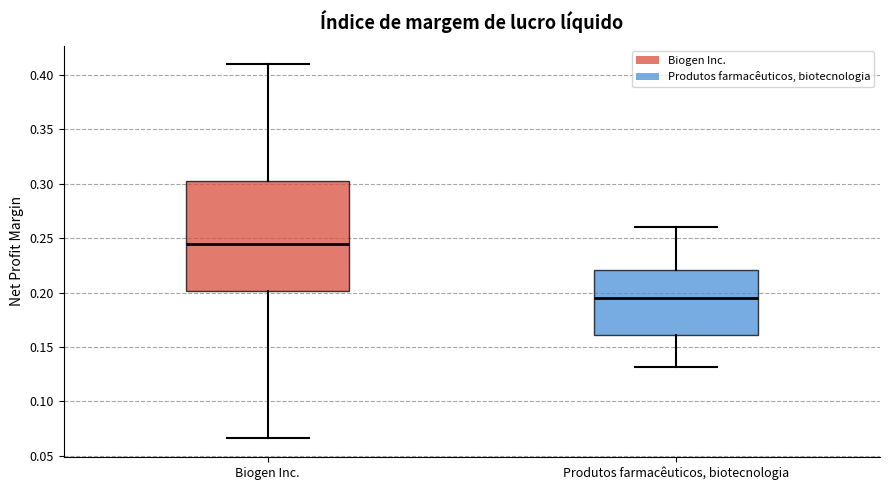

Where does the lower whisker of the box for Produtos farmacêuticos, biotecnologia end on the y-axis? The values are not printed on the chart, so give them approximately, as read against the axis.

0.130